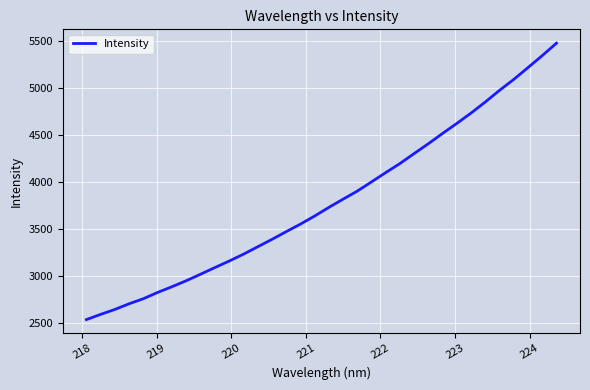

What is the maximum value shown in the chart?

5472.7